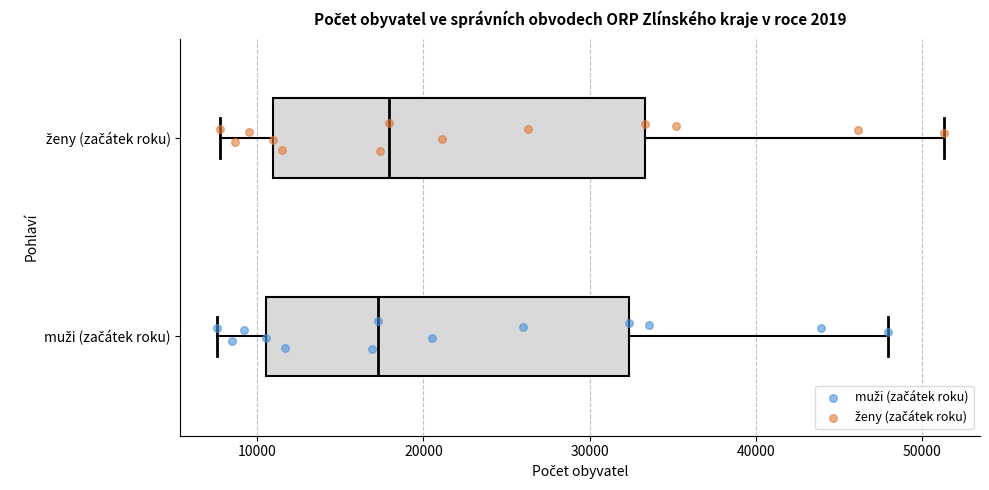

Reading bottom to top, read every box against the x-axis: the position of its median line, the range the box covers, and the ends of its whiskers. The values are not printed on the chart, so give them approximately, as read against the axis.

muži (začátek roku): median 17000, box 11000 to 32000, whiskers 8000 to 48000
ženy (začátek roku): median 18000, box 11000 to 33000, whiskers 8000 to 51000